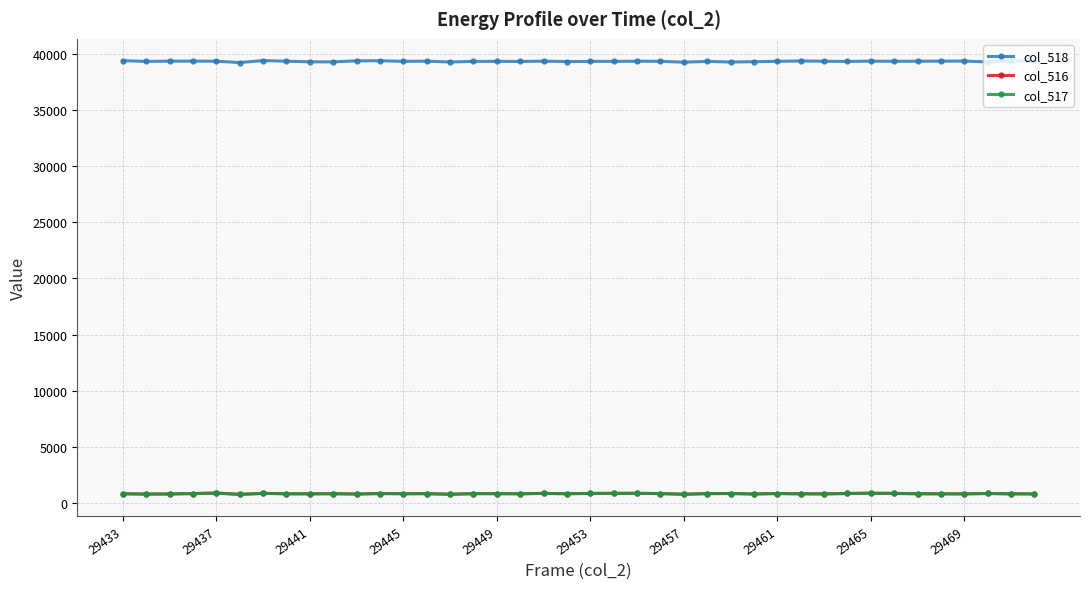

True or false: col_517 and col_518 cross at least once.

False